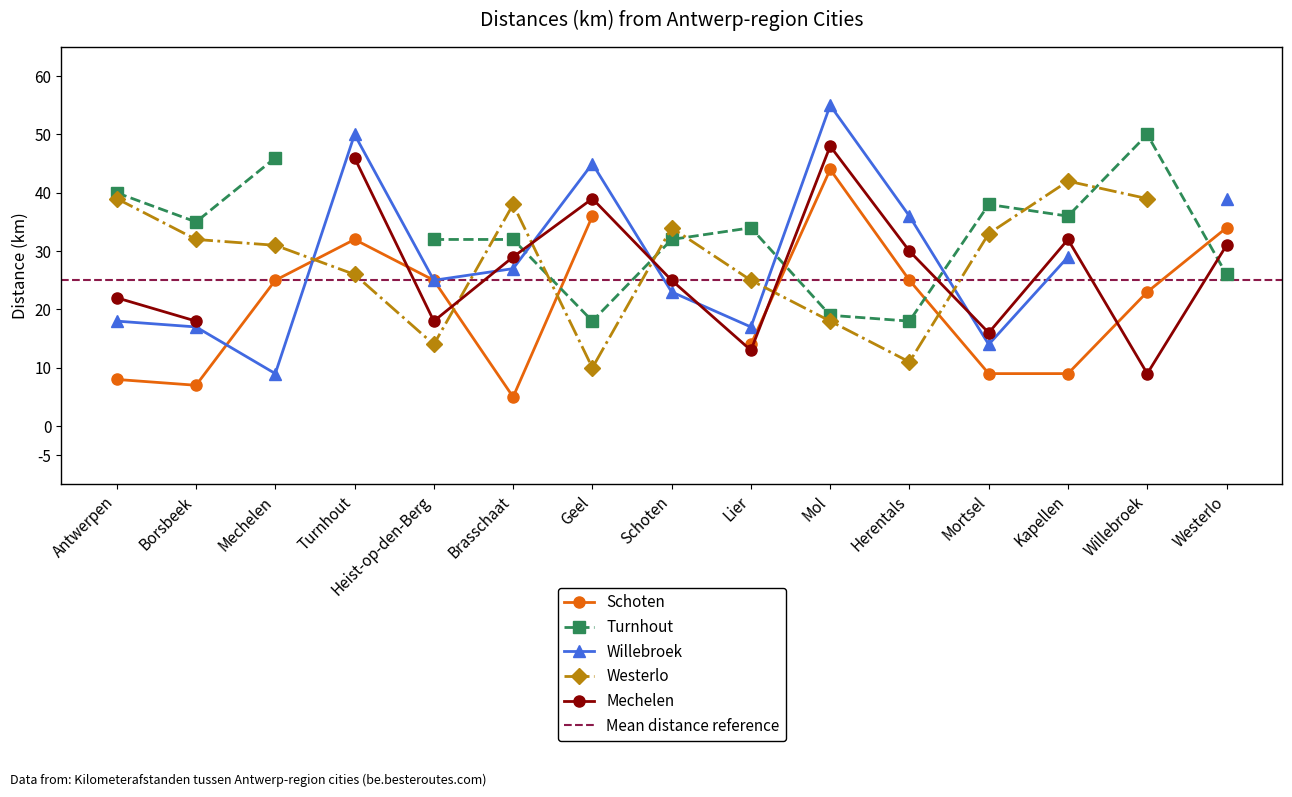

What is the difference between the Turnhout values at Mechelen and Heist-op-den-Berg?

14